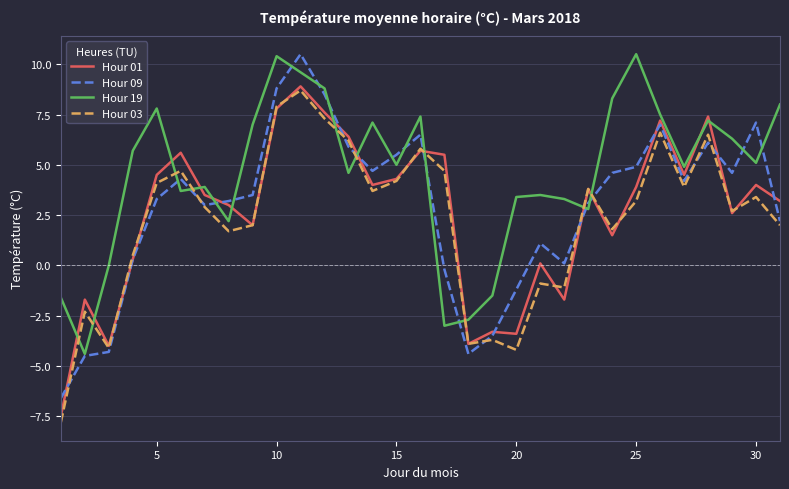

Which series has the largest range (max minus min)?

Hour 09